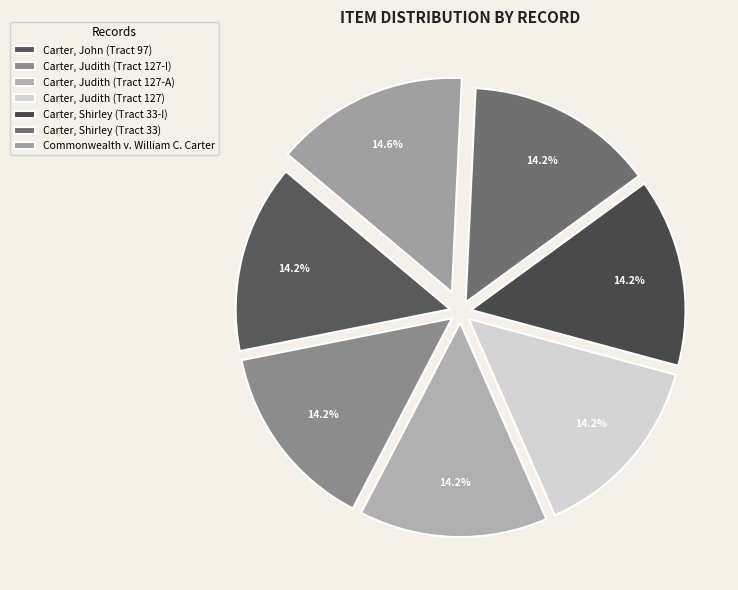

Which slice is the smallest?

Carter, Shirley (Tract 33)